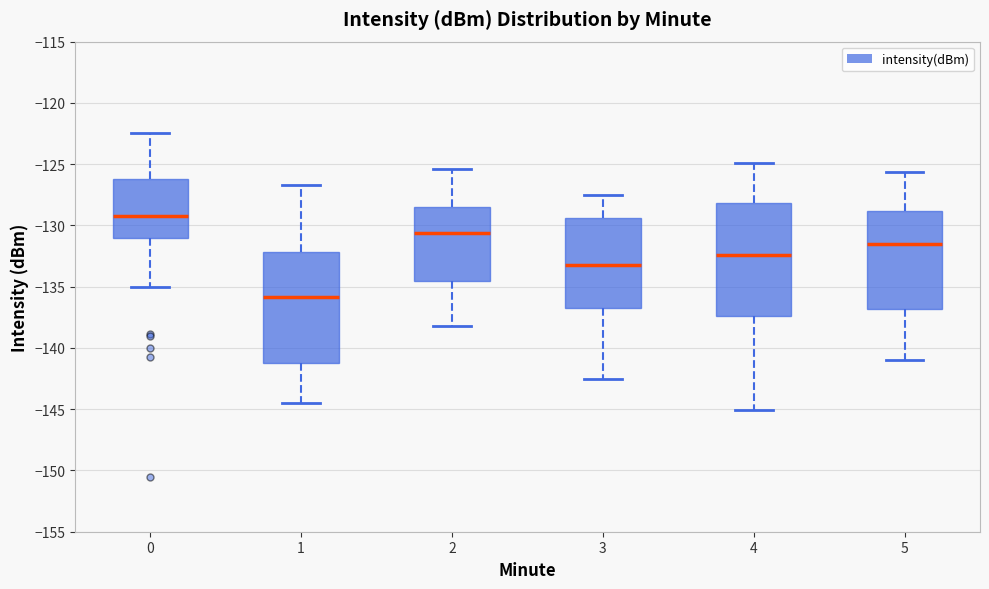

Reading left to right, transcribe this box plot: for each box, give where its median line is, the range the box spans, and where its two whiskers end, as read against the y-axis. The values are not printed on the chart, so give them approximately, as read against the axis.

0: median -129.5, box -131.0 to -126.0, whiskers -135.0 to -122.5
1: median -136.0, box -141.0 to -132.0, whiskers -144.5 to -126.5
2: median -130.5, box -134.5 to -128.5, whiskers -138.0 to -125.5
3: median -133.0, box -136.5 to -129.5, whiskers -142.5 to -127.5
4: median -132.5, box -137.5 to -128.0, whiskers -145.0 to -125.0
5: median -131.5, box -137.0 to -129.0, whiskers -141.0 to -125.5